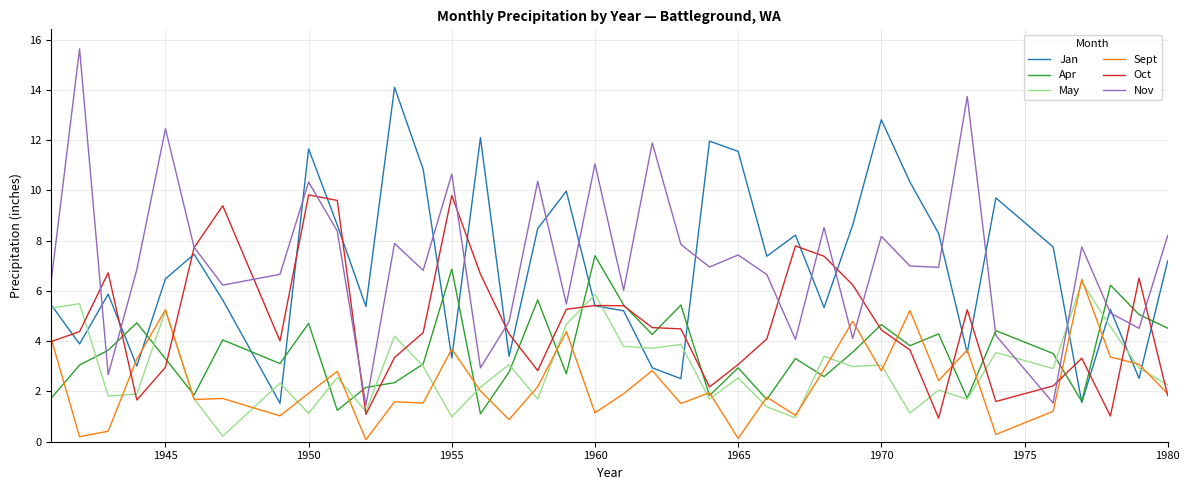

How many series are shown in this chart?

6